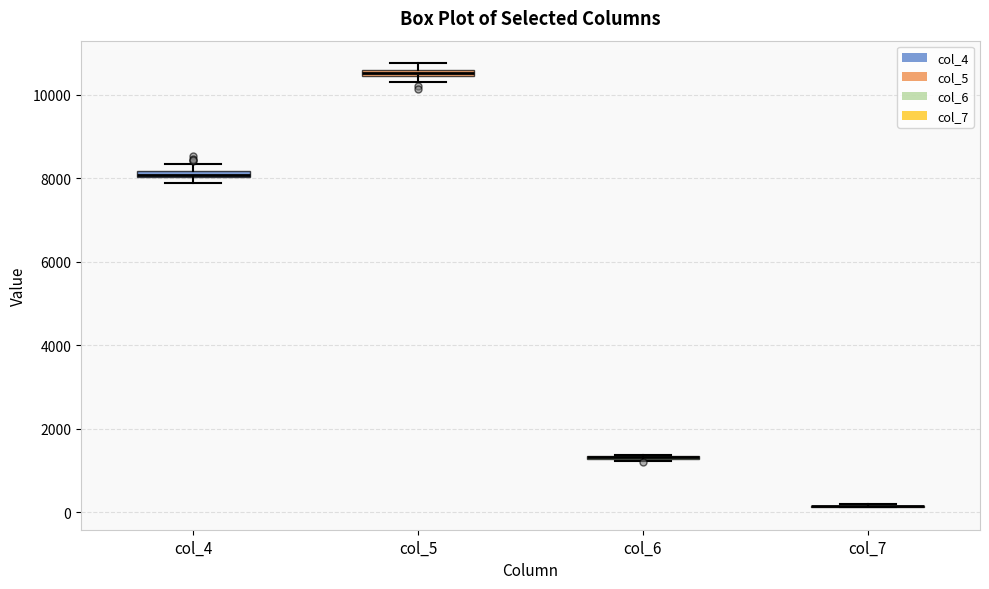

Where is the lower edge of the box for col_4 on the y-axis? The values are not printed on the chart, so give them approximately, as read against the axis.

8000